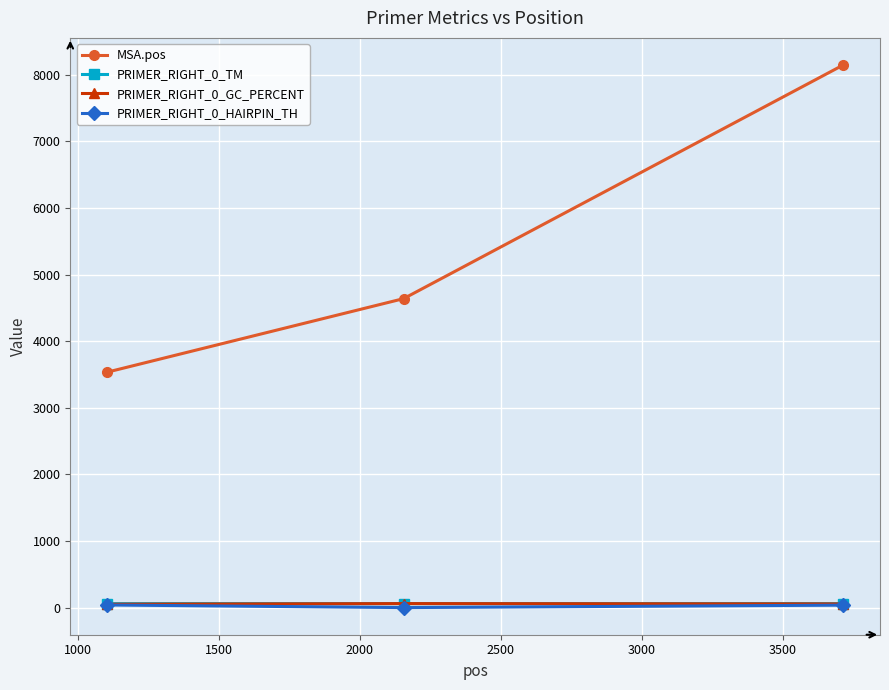

Which series has the widest spread of values?

MSA.pos